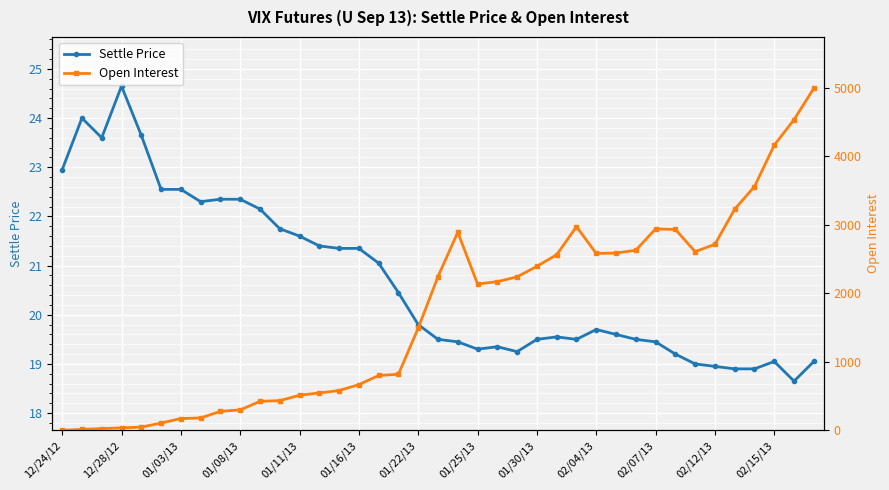

At which label does Open Interest reach its peak?

38